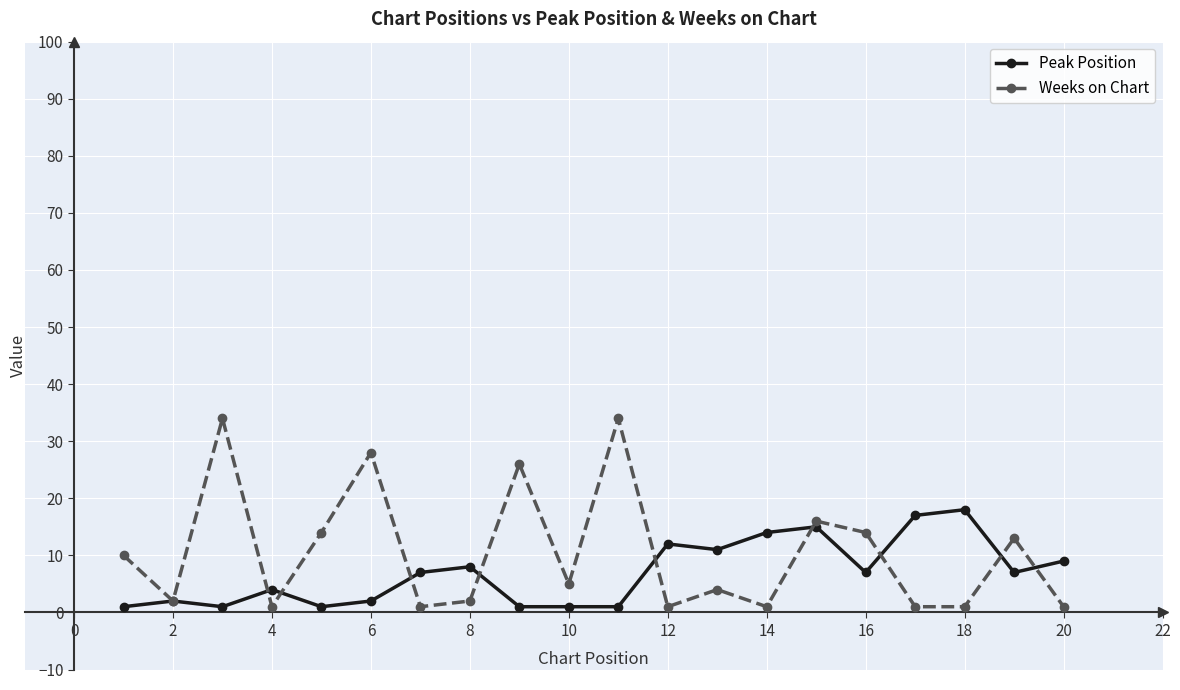

What is the highest value of the Peak Position series?

18